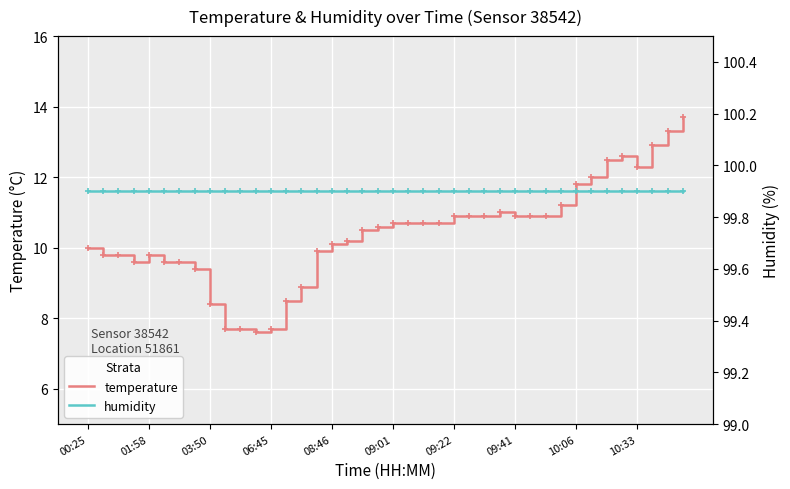

Which series has the largest total across all categories?

humidity